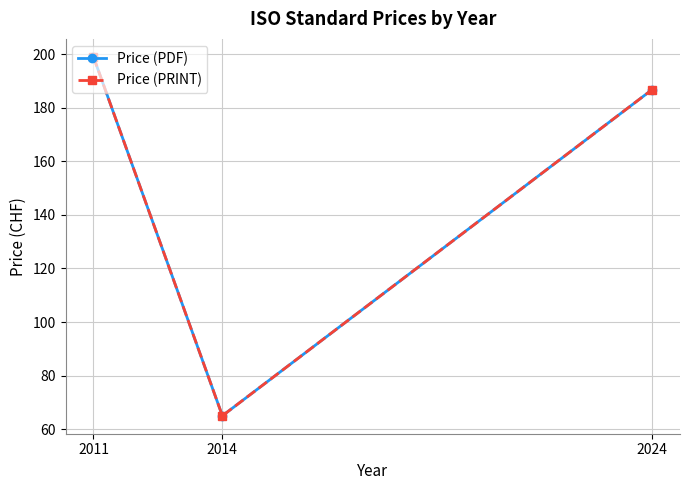

Which category has the highest value across all series?

2011